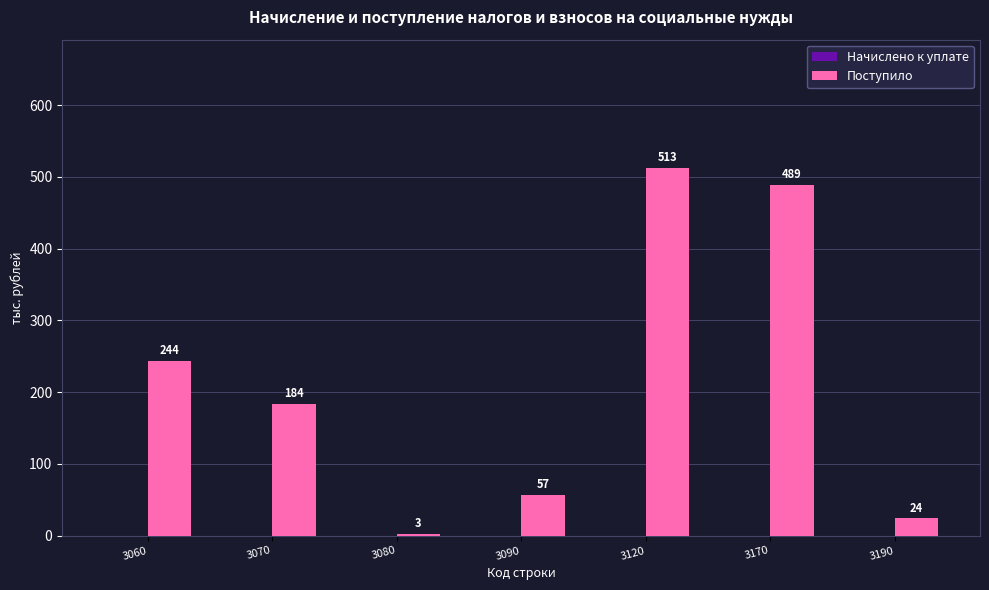

Rank the categories by value from highest to lowest.

3120, 3170, 3060, 3070, 3090, 3190, 3080